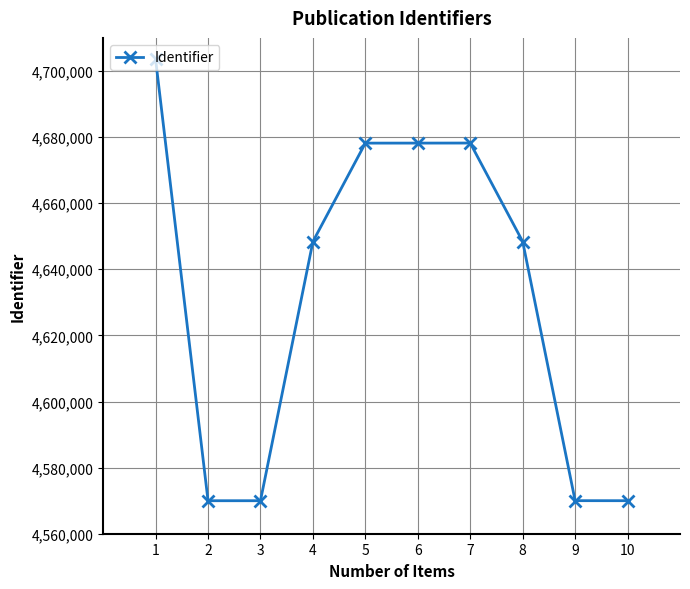

What is the average value?

4631476